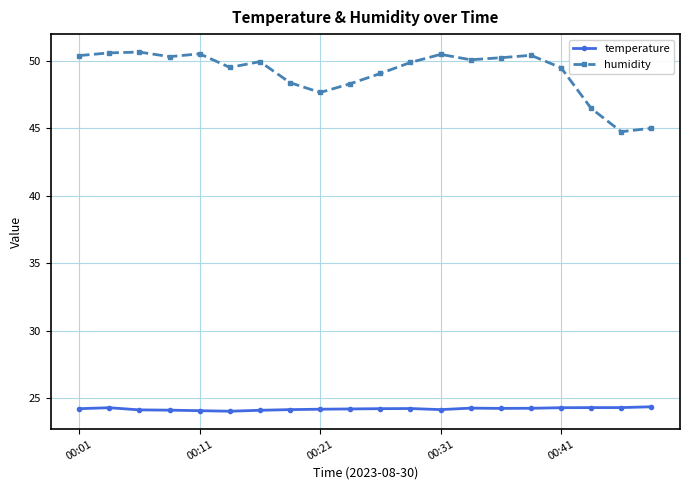

True or false: temperature and humidity cross at least once.

False